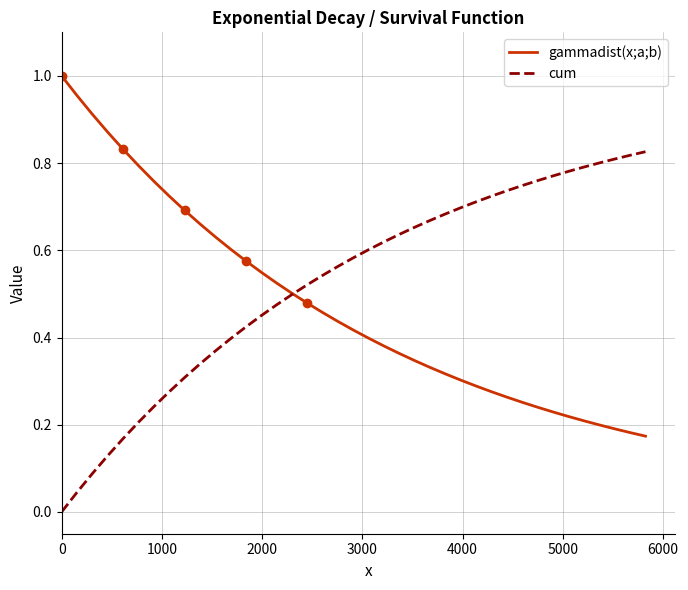

After their last crossing, which series has the higher values: gammadist(x;a;b) or cum?

cum